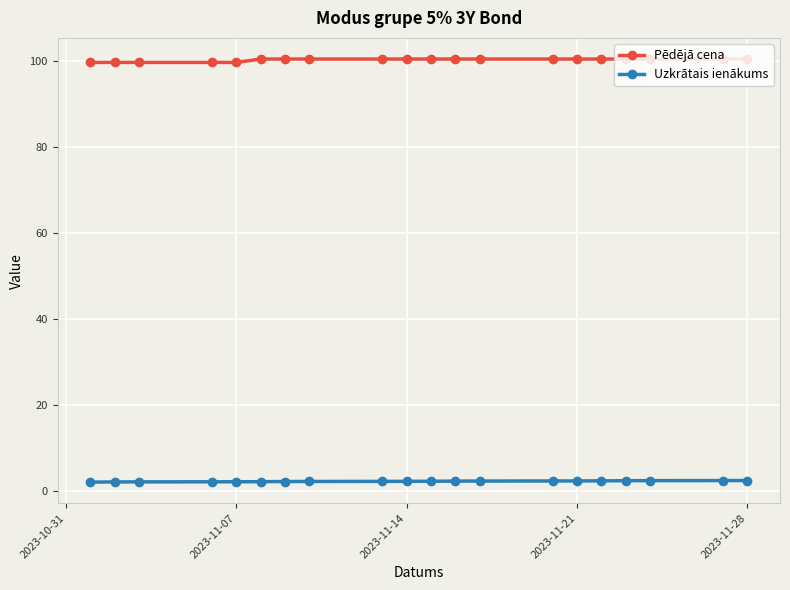

What is the maximum value for Pēdējā cena?

100.5